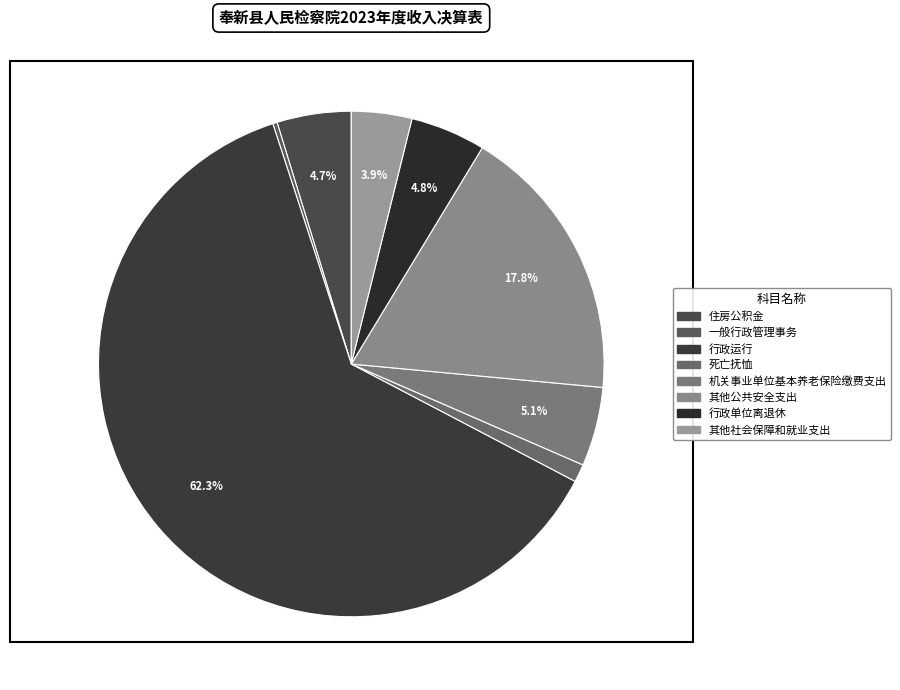

How many segments does this pie chart have?

8